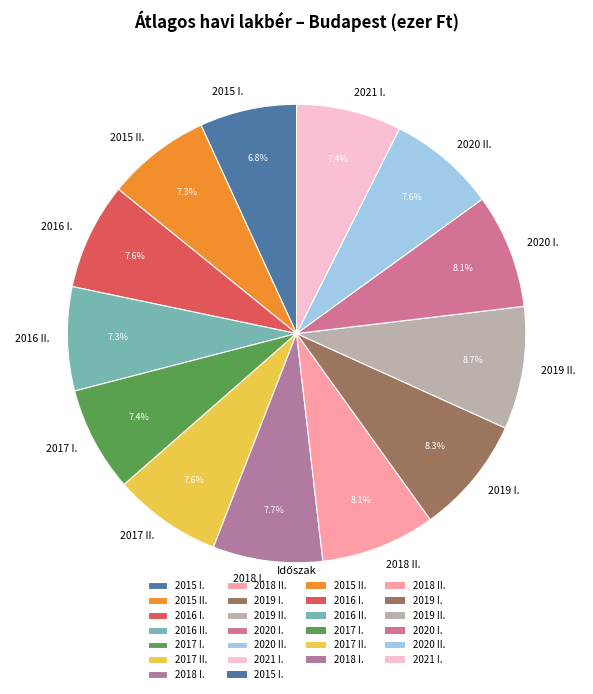

Does any single category account for the majority?

No